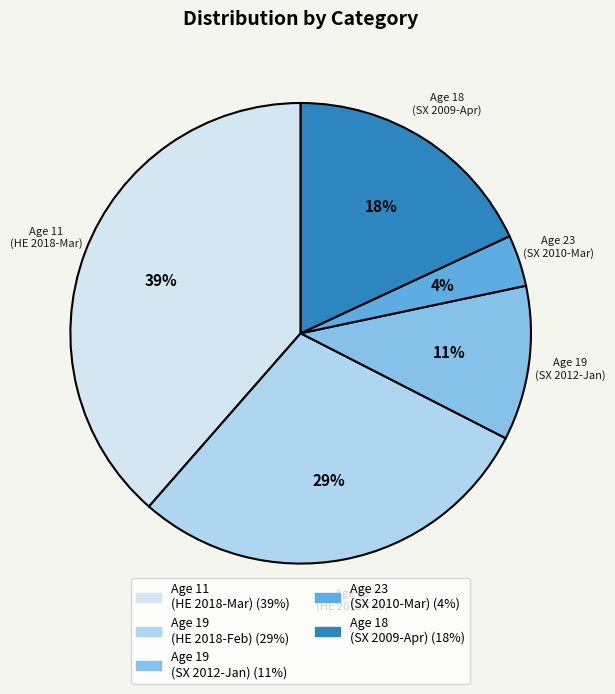

Is there any slice that represents more than half of the pie?

No